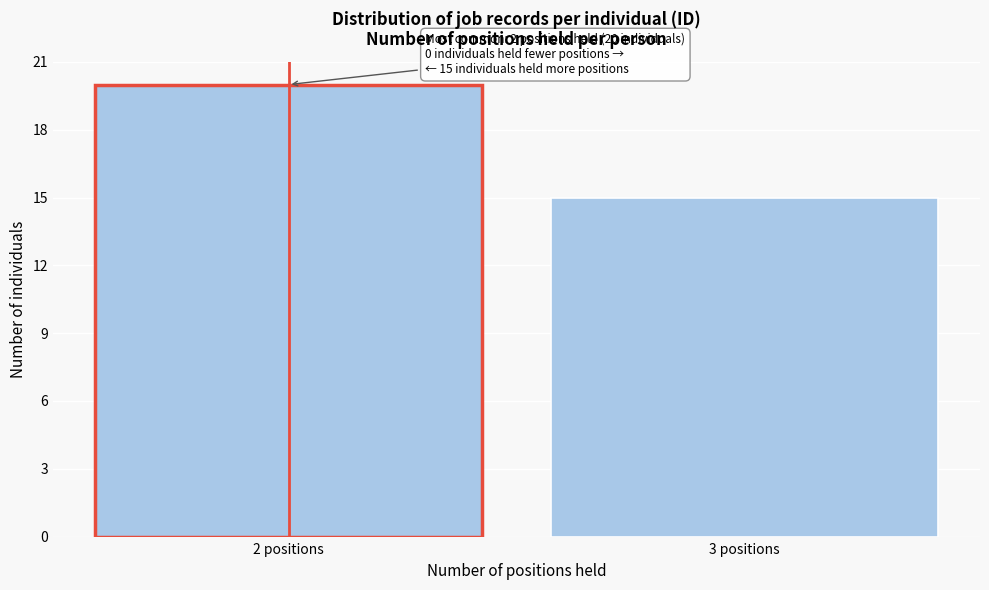

Reading left to right, transcribe all the data shown in this chart.

20	15